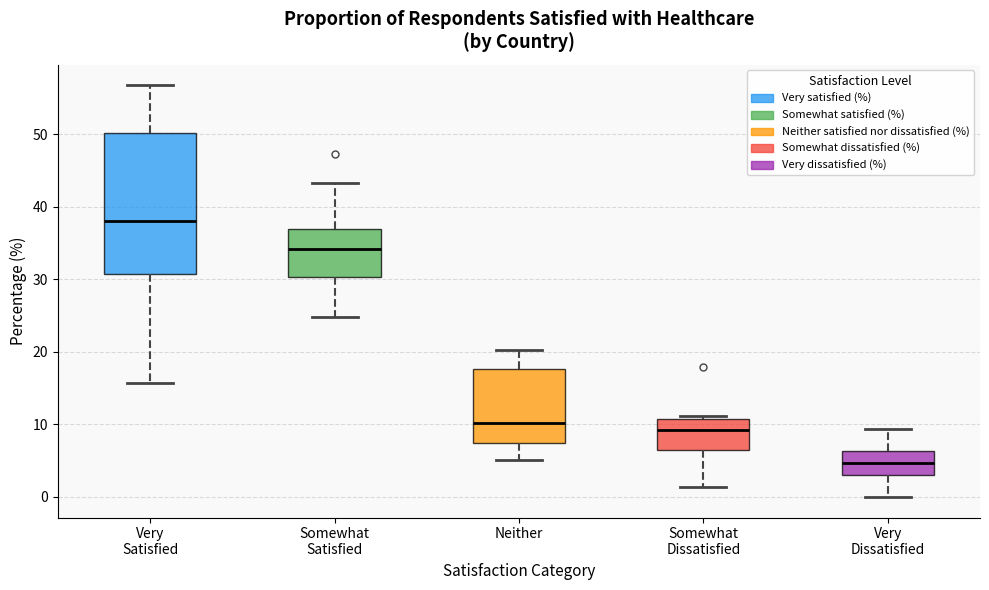

Where does the upper whisker of the box for Somewhat Satisfied end on the y-axis? The values are not printed on the chart, so give them approximately, as read against the axis.

43